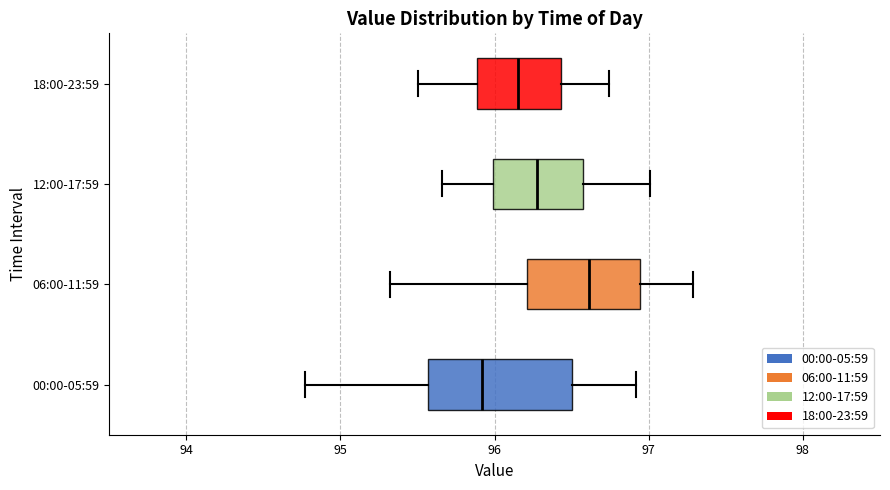

Reading bottom to top, transcribe this box plot: for each box, give where its median line is, the range the box spans, and where its two whiskers end, as read against the x-axis. The values are not printed on the chart, so give them approximately, as read against the axis.

00:00-05:59: median 95.9, box 95.6 to 96.5, whiskers 94.8 to 96.9
06:00-11:59: median 96.6, box 96.2 to 96.9, whiskers 95.3 to 97.3
12:00-17:59: median 96.3, box 96.0 to 96.6, whiskers 95.7 to 97.0
18:00-23:59: median 96.2, box 95.9 to 96.4, whiskers 95.5 to 96.7